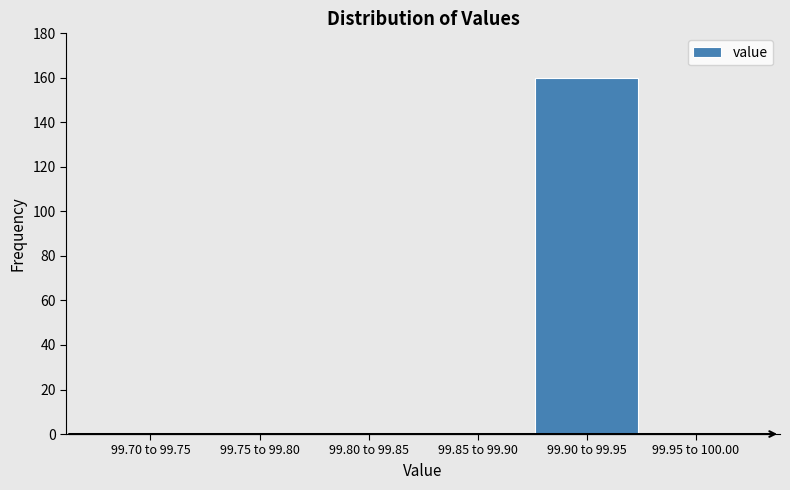

Reading right to left, transcribe all the data shown in this chart.

99.95 to 100.00=0	99.90 to 99.95=160	99.85 to 99.90=0	99.80 to 99.85=0	99.75 to 99.80=0	99.70 to 99.75=0